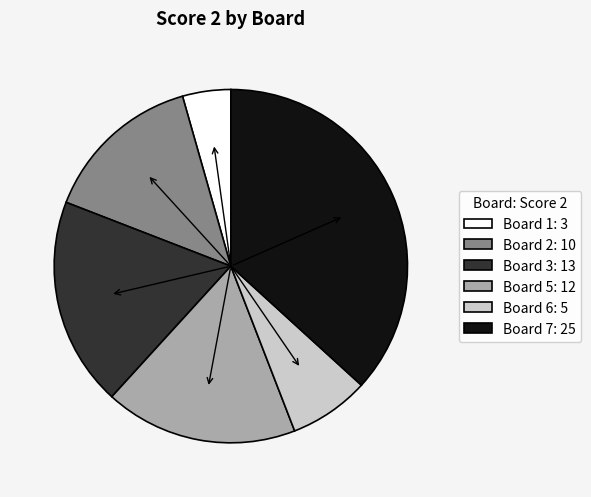

Which slice is the smallest?

Board 1: 3